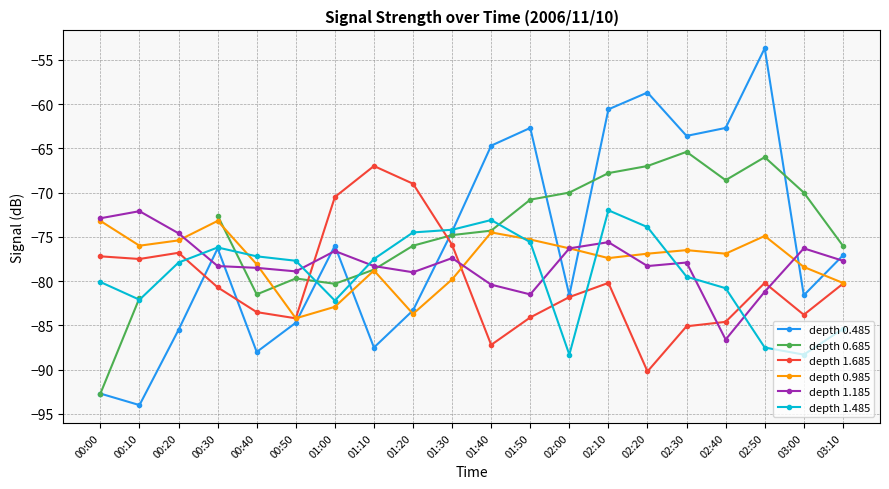

How many lines are shown in the chart?

6